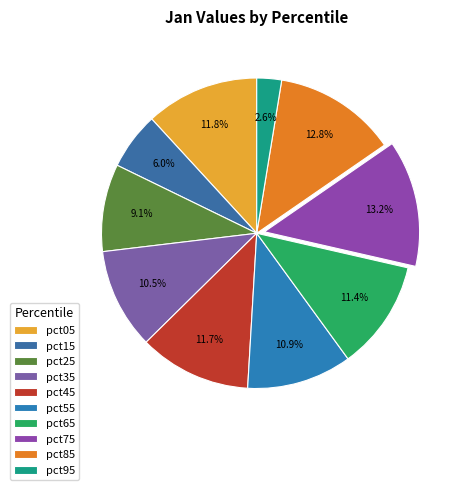

Which slice is the largest?

pct75